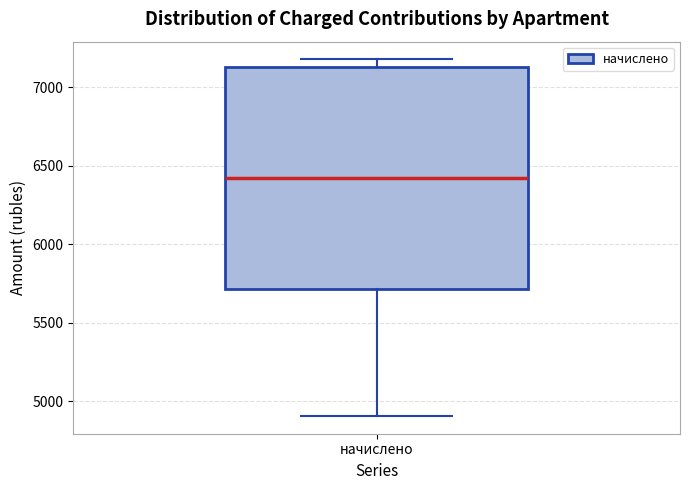

Where does the lower whisker of the box for начислено end on the y-axis? The values are not printed on the chart, so give them approximately, as read against the axis.

4900